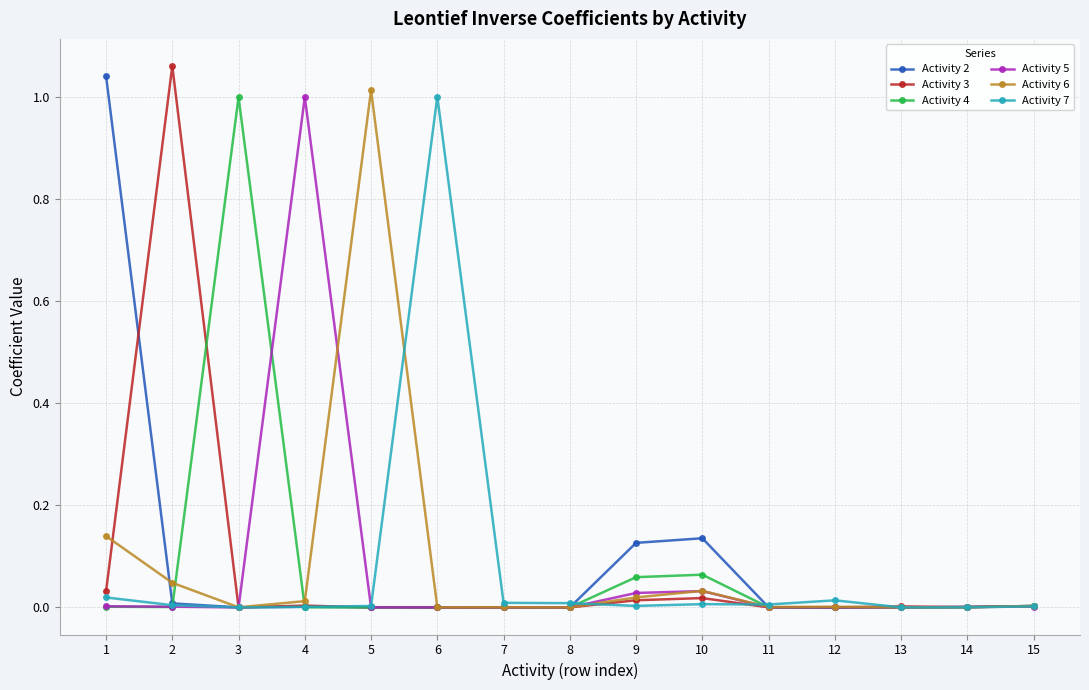

Which label corresponds to the largest value in the chart?

2